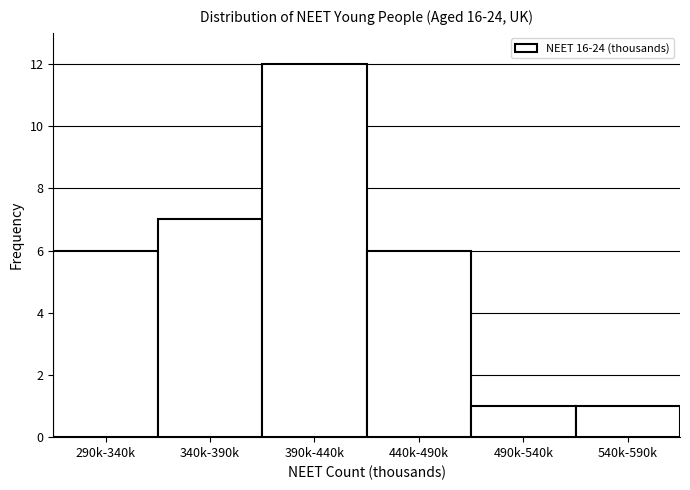

Reading right to left, extract all data points from this chart.

1	1	6	12	7	6